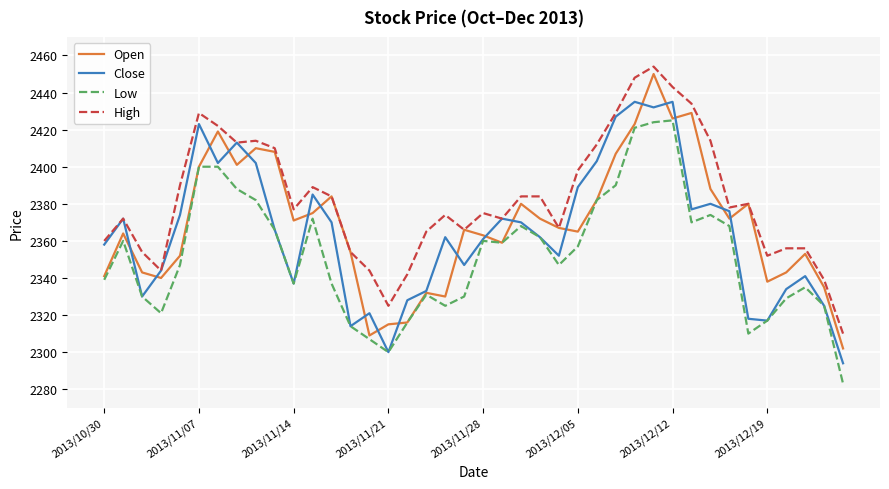

Which series has the largest total across all categories?

High